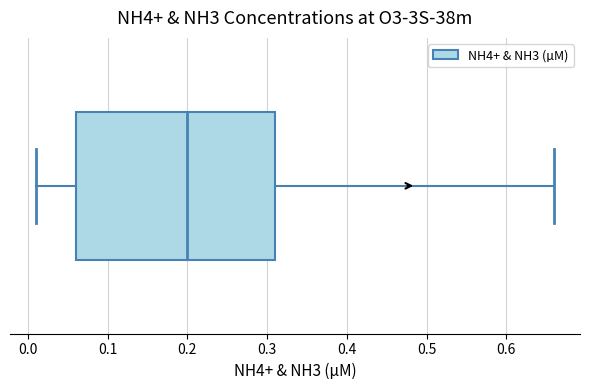

Read this box plot against the x-axis: the position of the median line, the range covered by the box, and the ends of both whiskers. The values are not printed on the chart, so give them approximately, as read against the axis.

median 0.20, box 0.06 to 0.31, whiskers 0.01 to 0.66